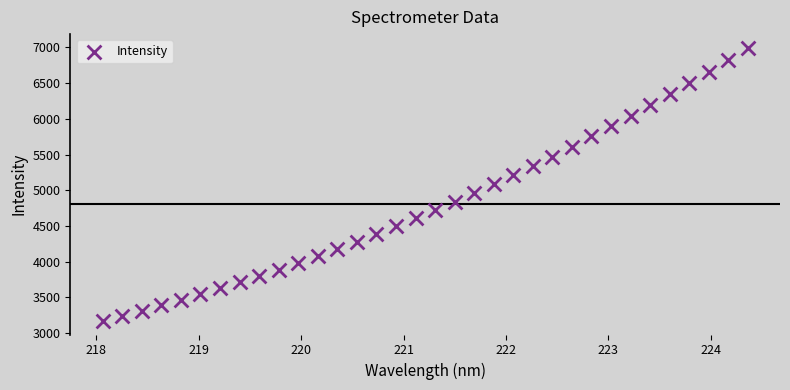

What is the range of X values (max minus min)?

6.3